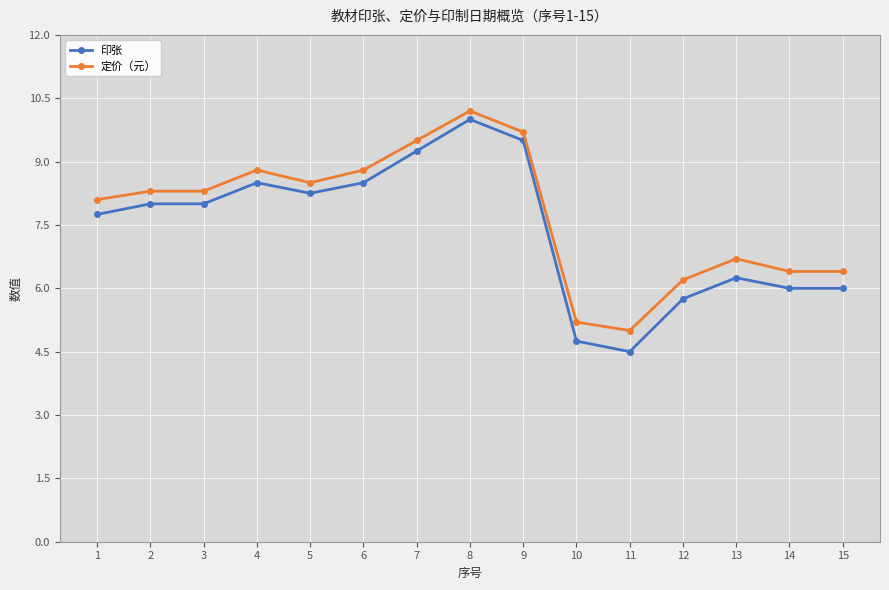

True or false: 定价（元） has more than 2 interior local peaks.

True